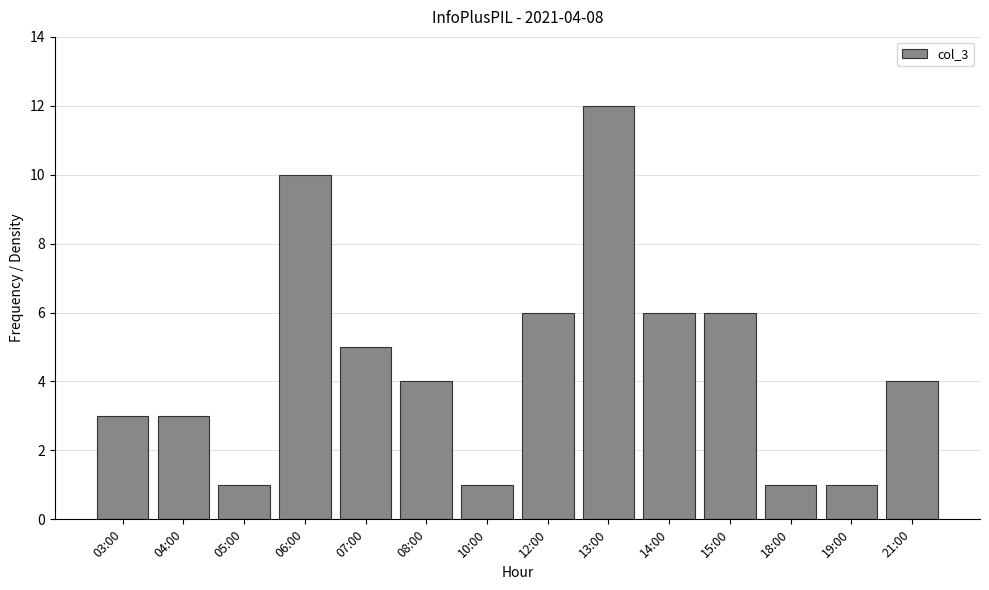

How many distinct data groups are displayed?

1